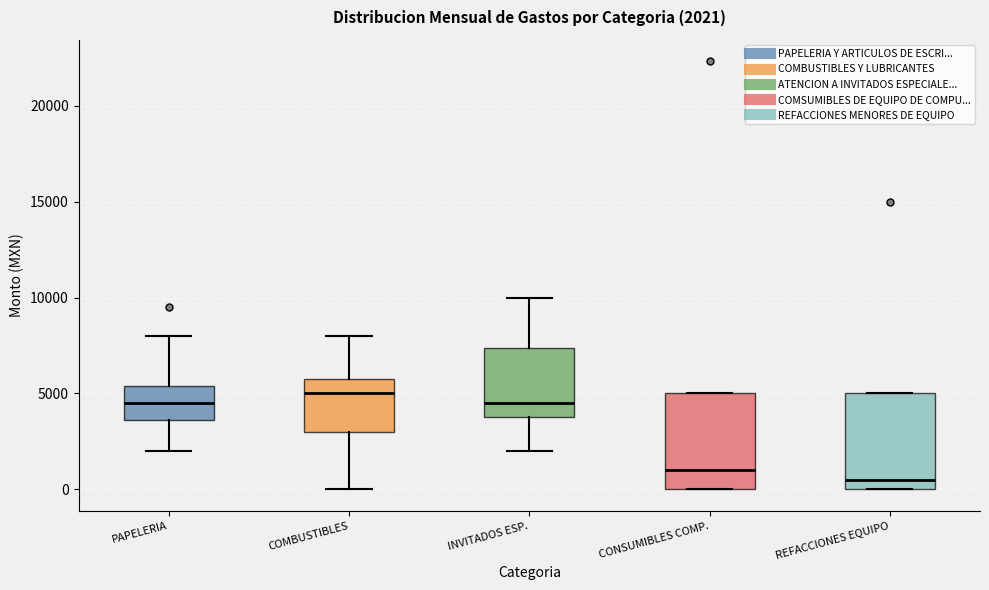

Which box has the lowest median line?

REFACCIONES EQUIPO